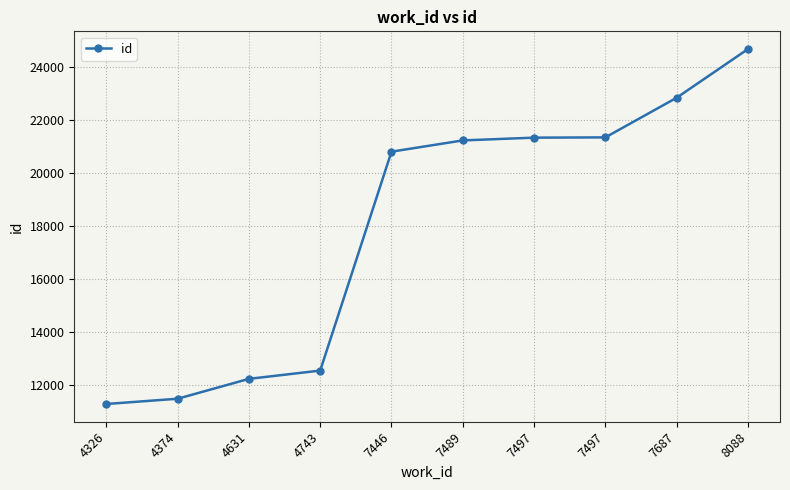

True or false: the data shows 6449 at 4326.

False